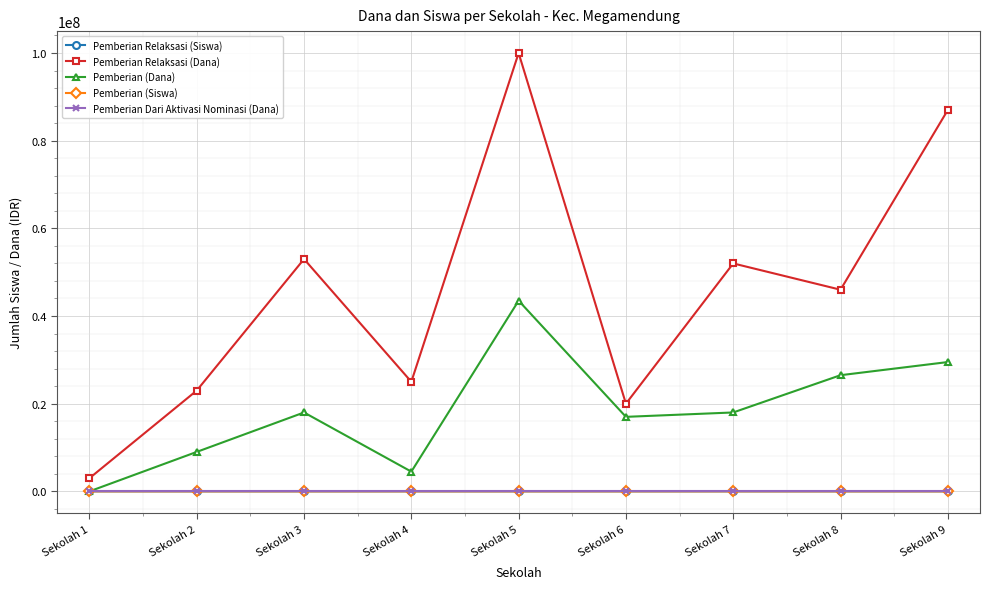

At which category is the sum across all series the highest?

Sekolah 5